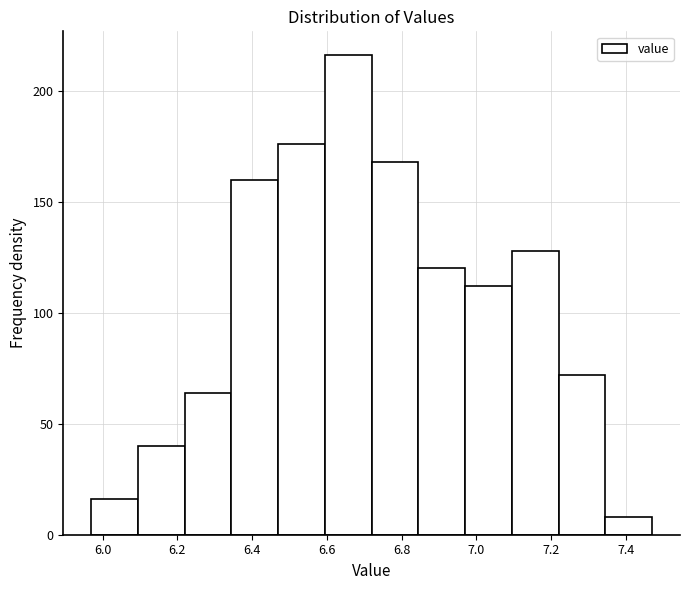

How tall is the bar that spans 6.095 to 6.220 on the x-axis? Neither the bar edges nor the heights are printed on the chart, so give them approximately, as read against the axes.

40